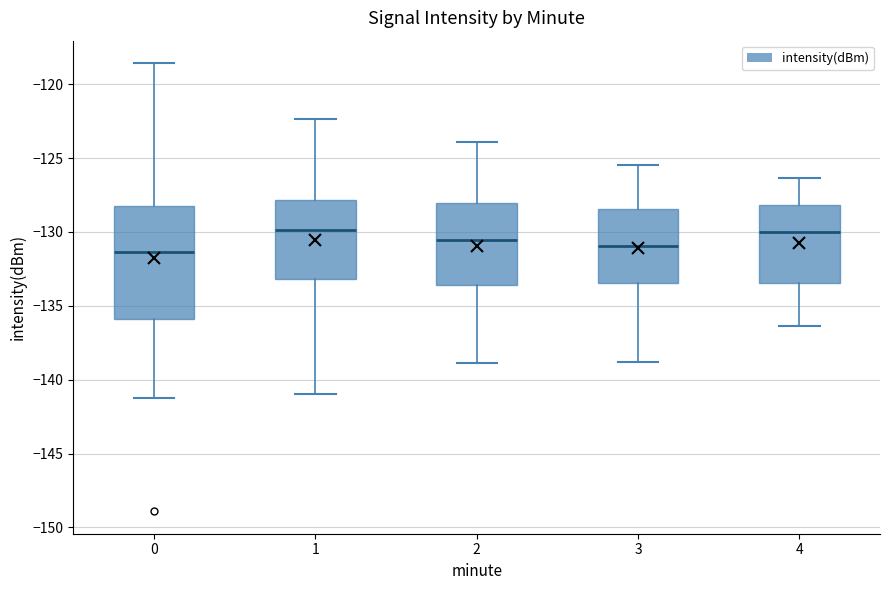

Reading left to right, transcribe this box plot: for each box, give where its median line is, the range the box spans, and where its two whiskers end, as read against the y-axis. The values are not printed on the chart, so give them approximately, as read against the axis.

0: median -131.5, box -136.0 to -128.0, whiskers -141.0 to -118.5
1: median -130.0, box -133.0 to -128.0, whiskers -141.0 to -122.5
2: median -130.5, box -133.5 to -128.0, whiskers -139.0 to -124.0
3: median -131.0, box -133.5 to -128.5, whiskers -139.0 to -125.5
4: median -130.0, box -133.5 to -128.0, whiskers -136.5 to -126.5